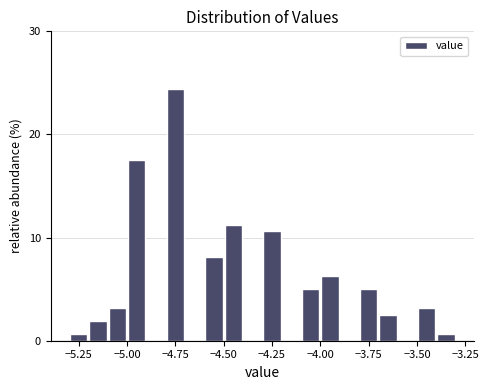

Around what value on the x-axis is the tallest bar? Give the approximate position of its centre, as read against the axis.

-4.75